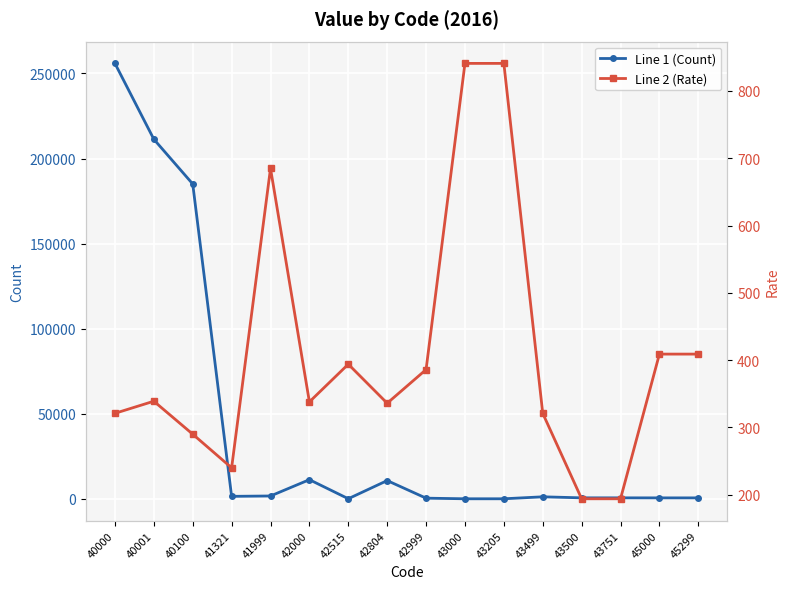

True or false: Line 1 (Count) and Line 2 (Rate) intersect in this chart.

True